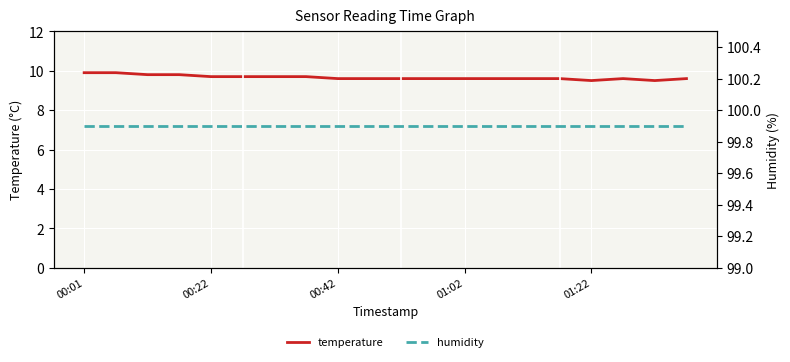

What is the minimum value for humidity?

99.9